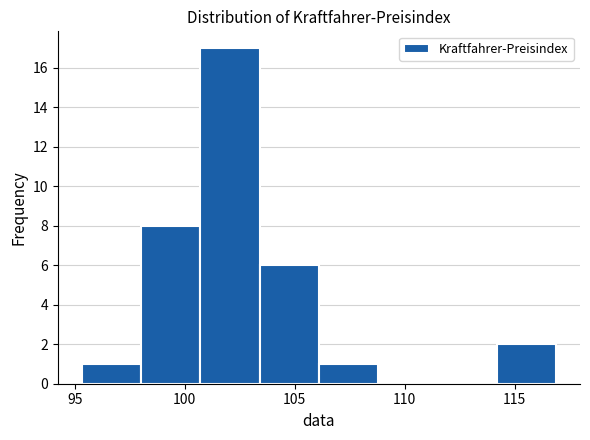

Reading left to right, transcribe this chart: for each bar, give the range it covers on the x-axis and its height. Neither the bar edges nor the heights are printed on the chart, so give them approximately, as read against the axes.

95.3 to 98.0: 1
98.0 to 100.7: 8
100.7 to 103.4: 17
103.4 to 106.1: 6
106.1 to 108.8: 1
108.8 to 111.5: 0
111.5 to 114.2: 0
114.2 to 116.9: 2